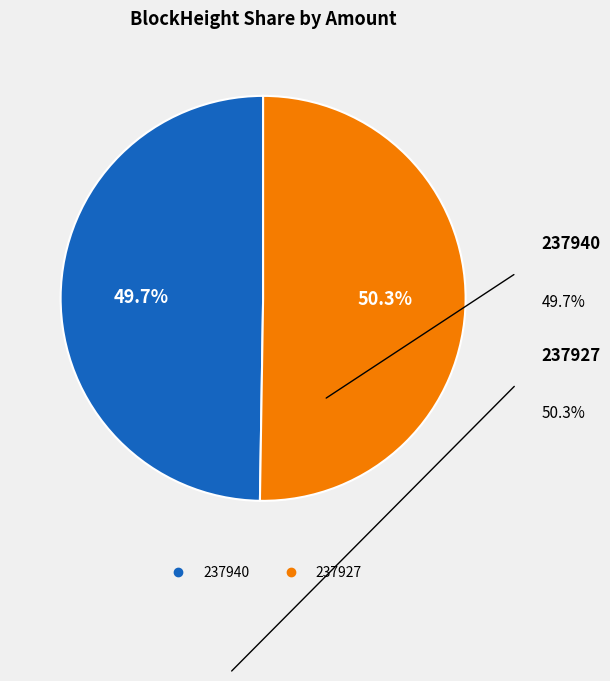

Rank the categories by value from highest to lowest.

237927, 237940